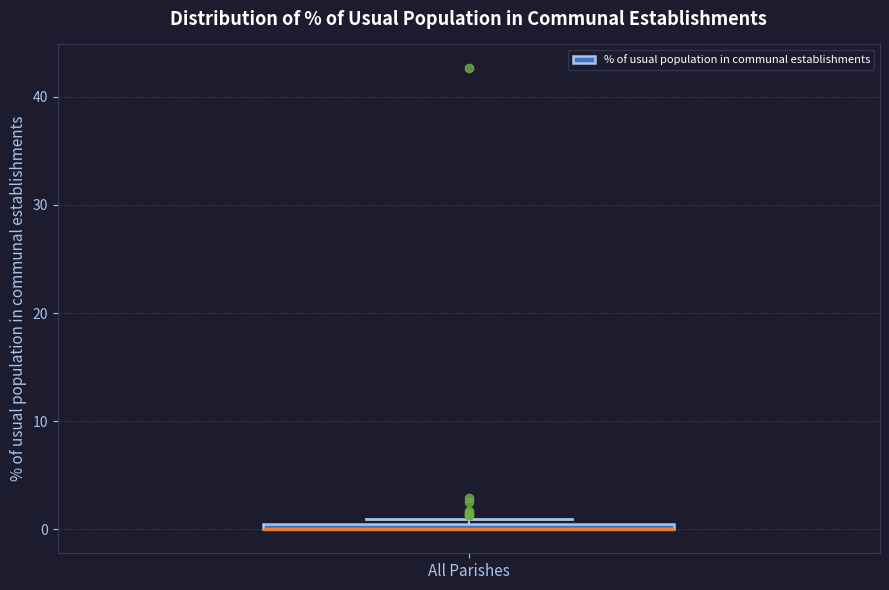

Where is the upper edge of the box on the y-axis? The values are not printed on the chart, so give them approximately, as read against the axis.

1